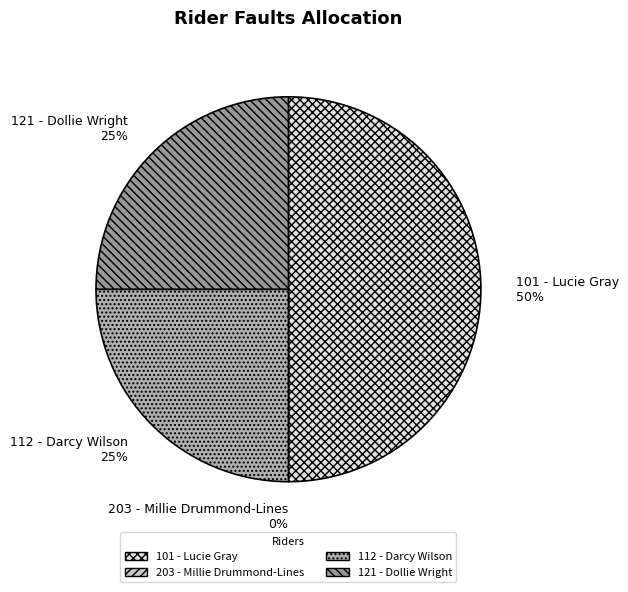

The 203 - Millie Drummond-Lines slice represents 1% of the pie. True or false?

False